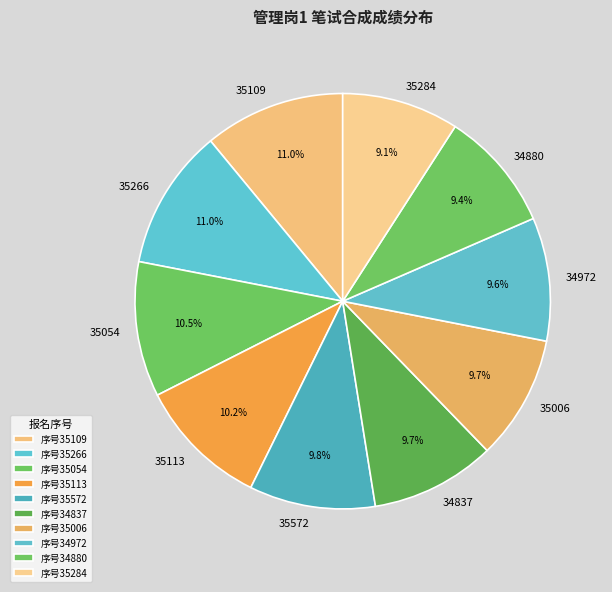

Approximately how many times larger is the value at 35054 compared to 35572?

1.1